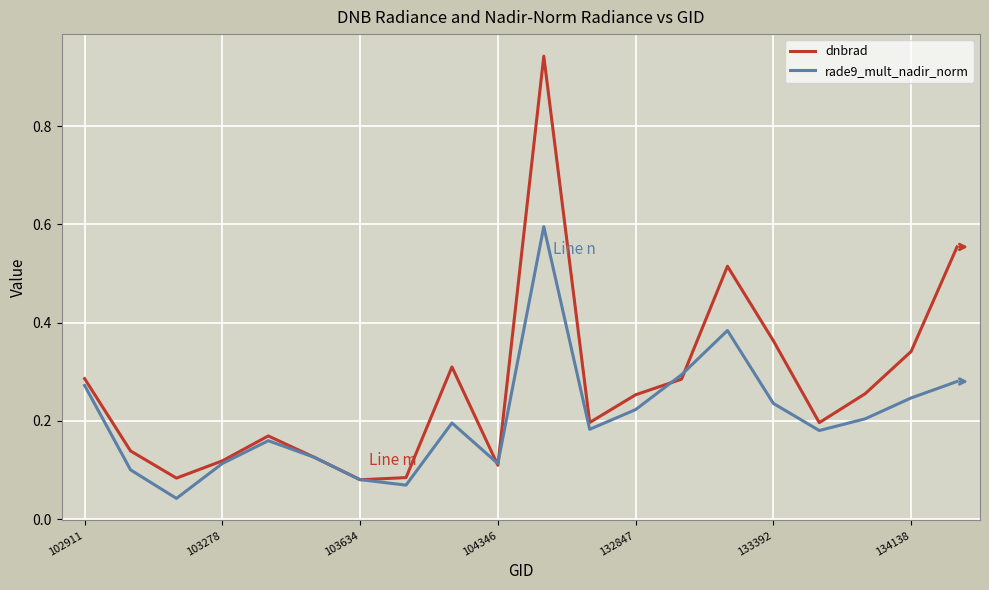

Which series has the widest spread of values?

dnbrad